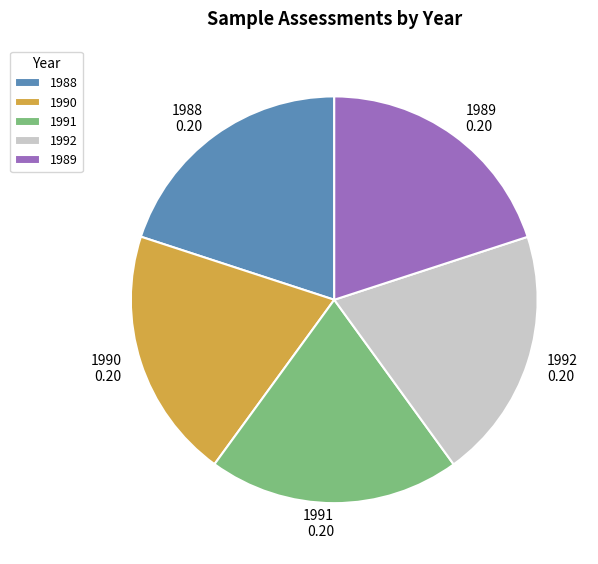

Approximately how many times larger is the value at 1991 compared to 1992?

1.0